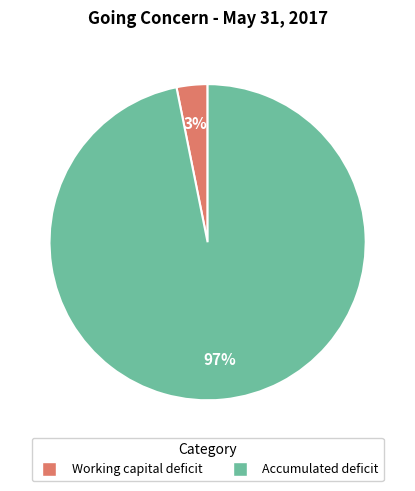

True or false: Working capital deficit accounts for 3% of the total.

True